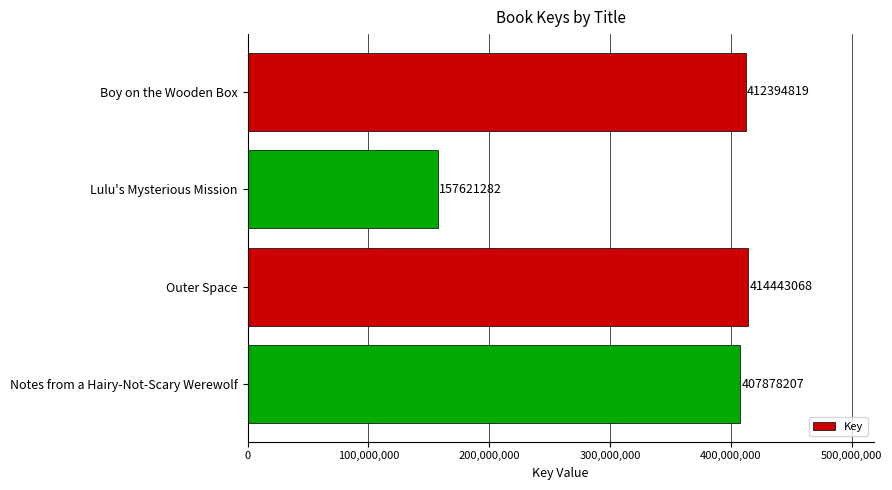

Rank the categories by value from highest to lowest.

Outer Space, Boy on the Wooden Box, Notes from a Hairy-Not-Scary Werewolf, Lulu's Mysterious Mission